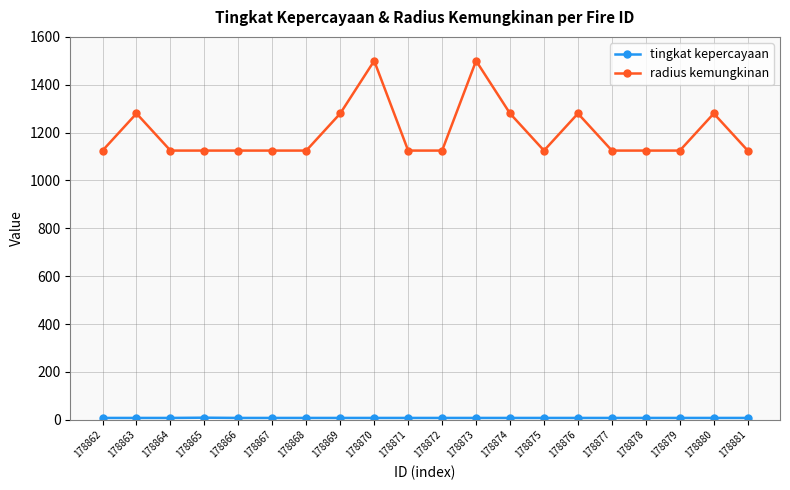

What is the sum of all radius kemungkinan values?

24025